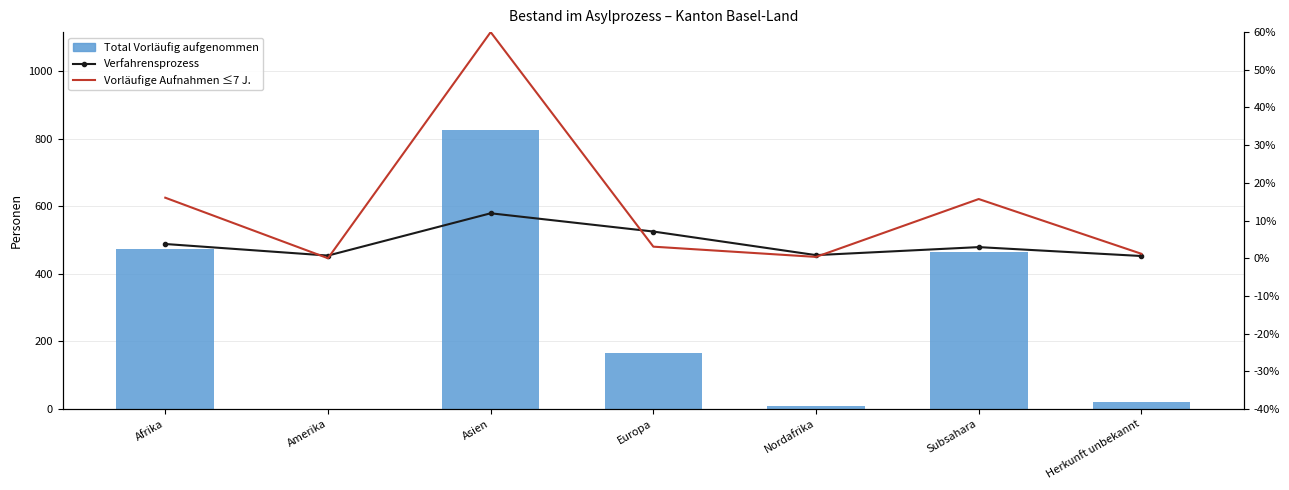

Reading left to right, transcribe all the data shown in this chart.

Total Vorläufig aufgenommen: 475.0	0.0	827.0	166.0	9.0	466.0	20.0
Verfahrensprozess: 3.8	0.7	11.9	7.1	0.8	3.0	0.6
Vorläufige Aufnahmen ≤7 J.: 16.1	0.0	60.0	3.1	0.4	15.7	1.2